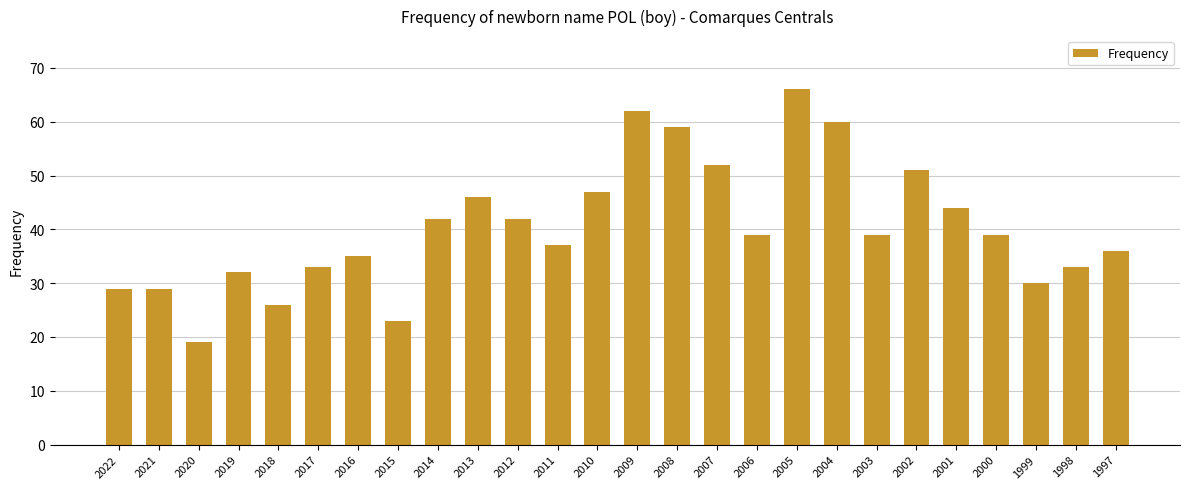

The chart shows a value of 11 at 2003. True or false?

False